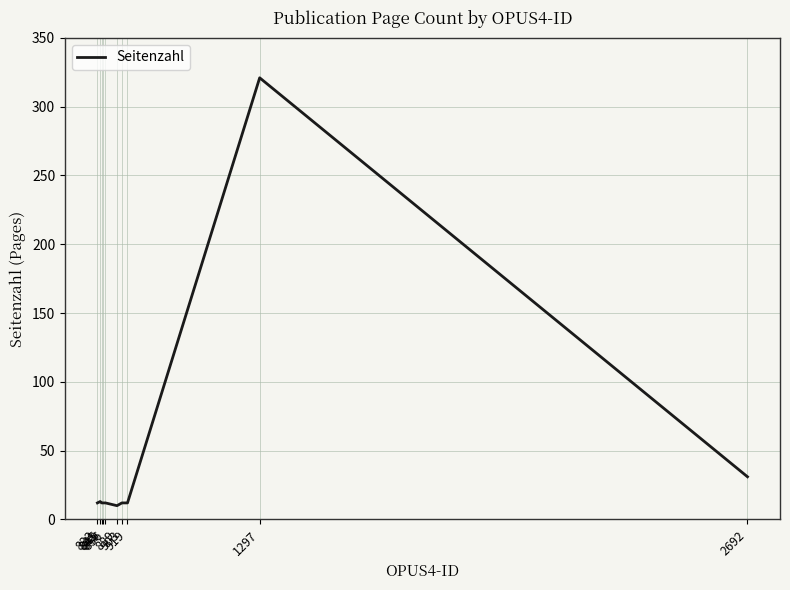

What is the sum of all values?

447